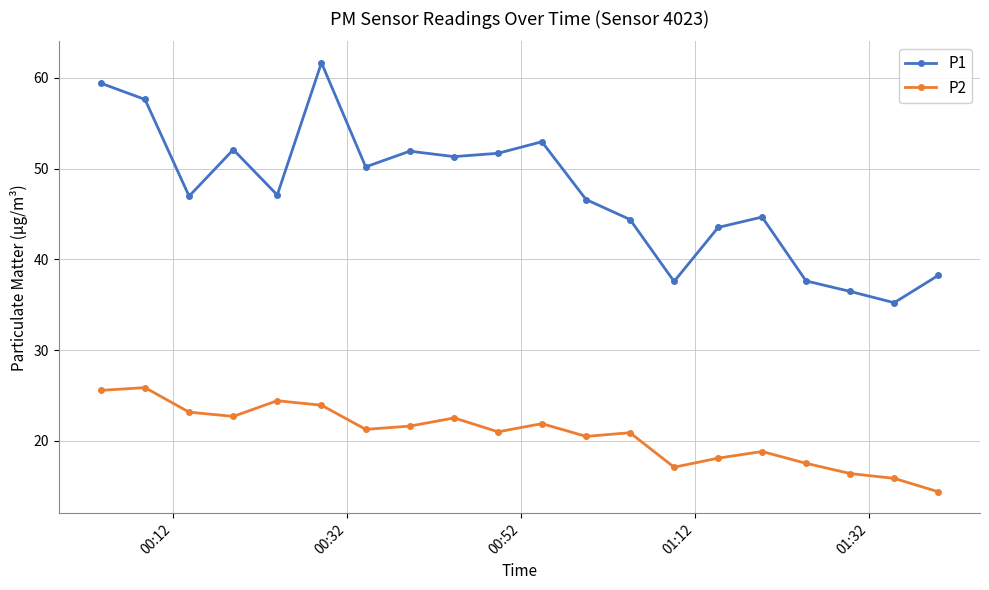

True or false: P2 and P1 cross at least once.

False